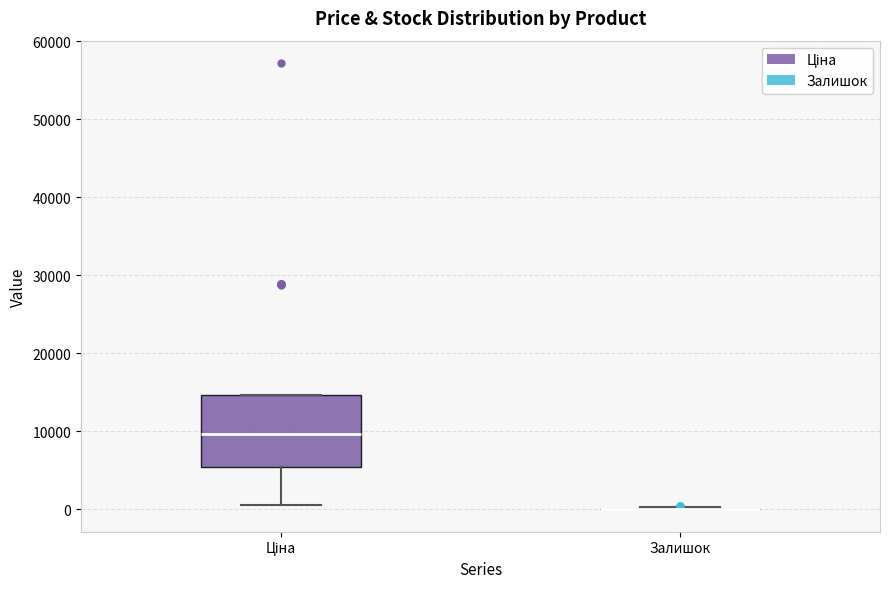

Where is the lower edge of the box for Ціна on the y-axis? The values are not printed on the chart, so give them approximately, as read against the axis.

5000